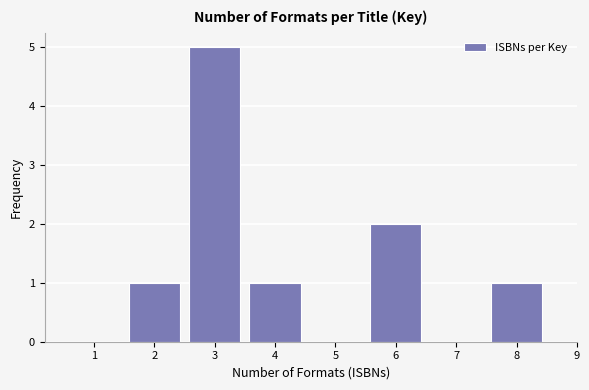

Reading left to right, transcribe all the data shown in this chart.

1=0	2=1	3=5	4=1	5=0	6=2	7=0	8=1